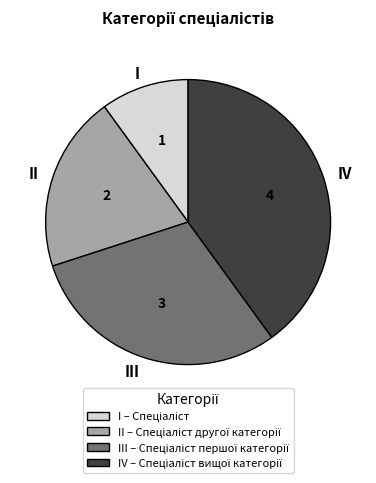

Is there any slice that represents more than half of the pie?

No